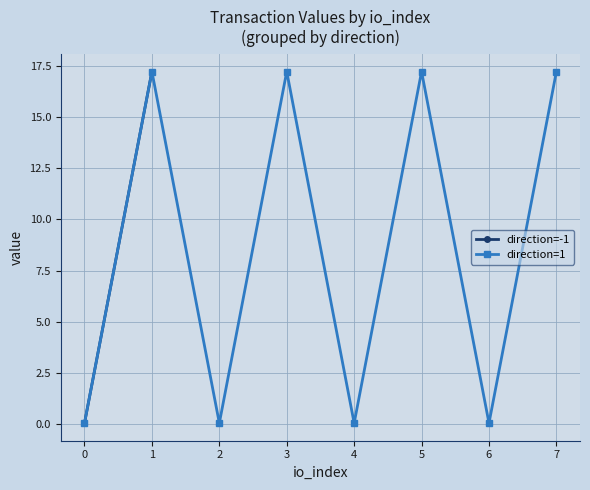

Rank the series by their maximum value, from highest to lowest.

direction=-1, direction=1